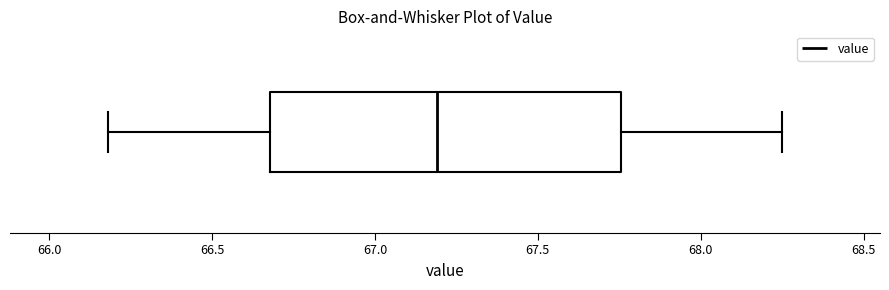

Transcribe this box plot: give where the median line is, the range the box spans, and where the two whiskers end, as read against the x-axis. The values are not printed on the chart, so give them approximately, as read against the axis.

median 67.20, box 66.70 to 67.75, whiskers 66.20 to 68.25